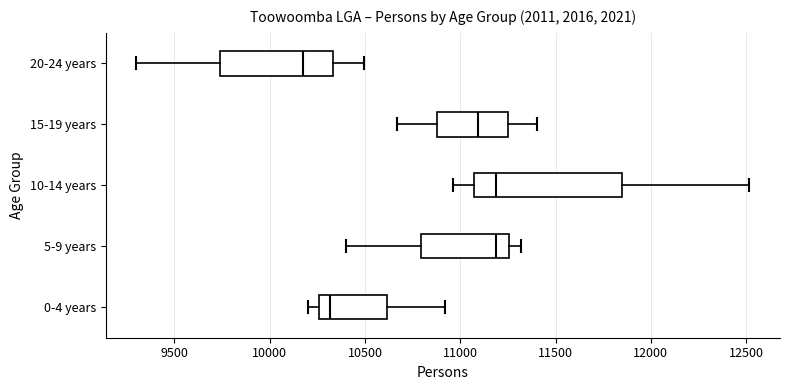

Which box's median line is the furthest to the left?

20-24 years